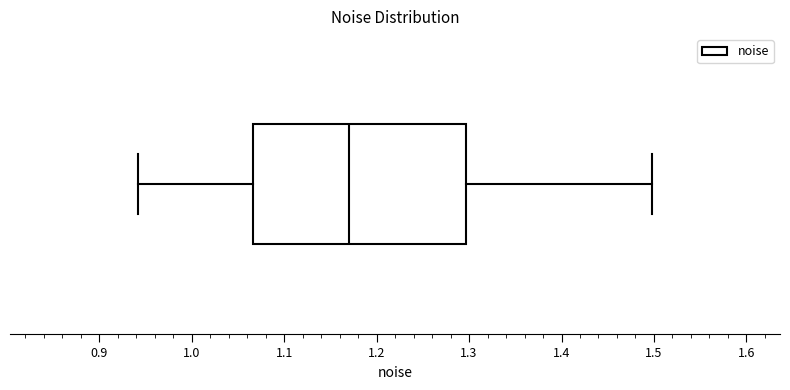

Where is the right edge of the box on the x-axis? The values are not printed on the chart, so give them approximately, as read against the axis.

1.30